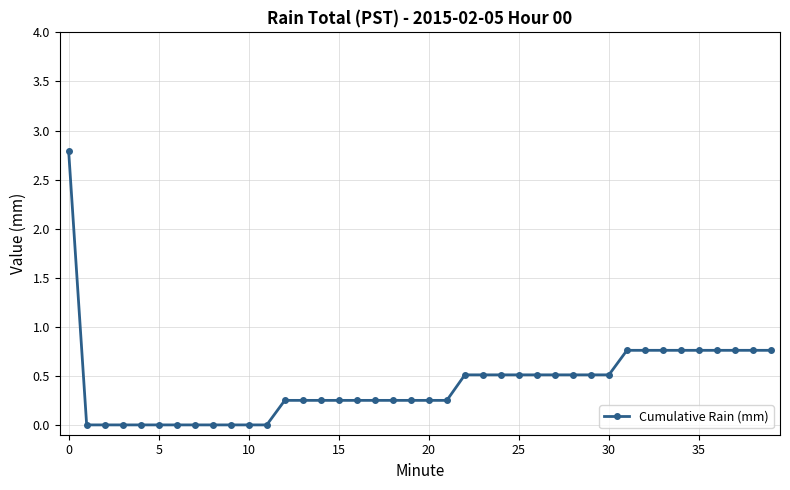

What is the sum of all values?

16.7